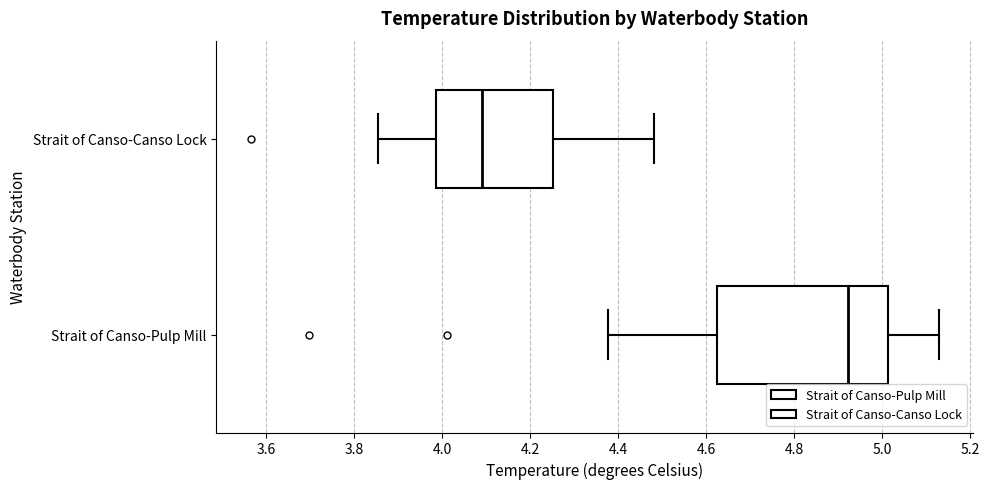

Where is the left edge of the box for Strait of Canso-Canso Lock on the x-axis? The values are not printed on the chart, so give them approximately, as read against the axis.

3.98